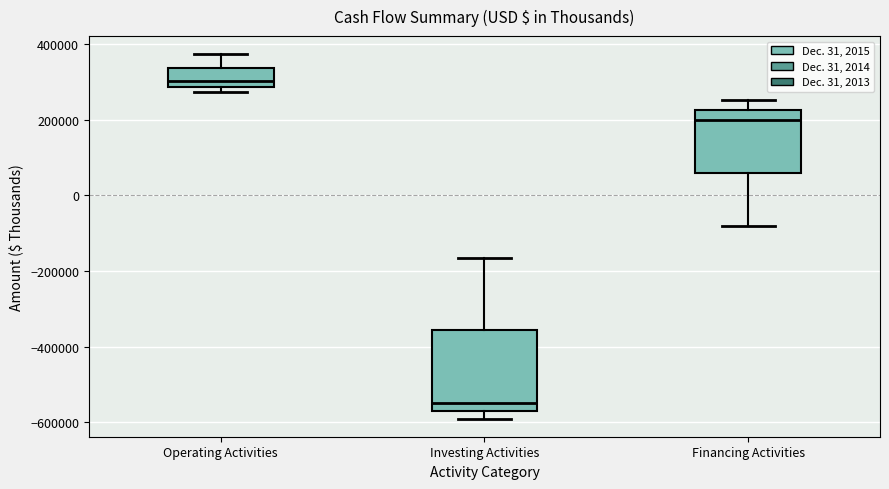

Reading left to right, read every box against the y-axis: the position of its median line, the range the box covers, and the ends of its whiskers. The values are not printed on the chart, so give them approximately, as read against the axis.

Operating Activities: median 300000, box 280000 to 340000, whiskers 280000 (just below the box's lower edge) to 380000
Investing Activities: median -540000, box -560000 to -360000, whiskers -580000 to -160000
Financing Activities: median 200000, box 60000 to 220000, whiskers -80000 to 260000